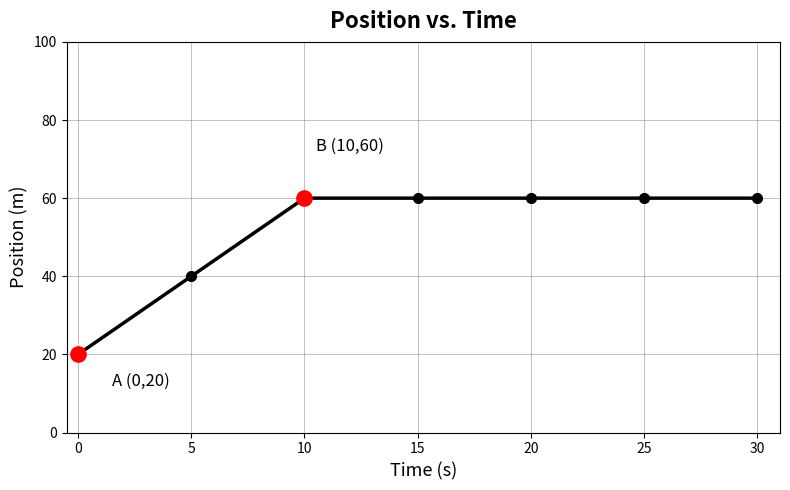

What is the difference between the second highest and minimum values?

40